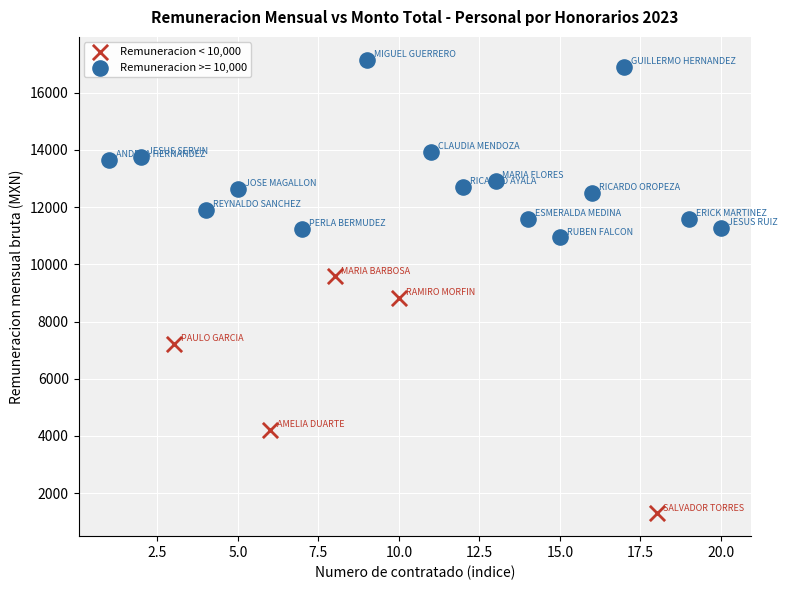

Which series contains the highest Y value?

Remuneracion >= 10,000